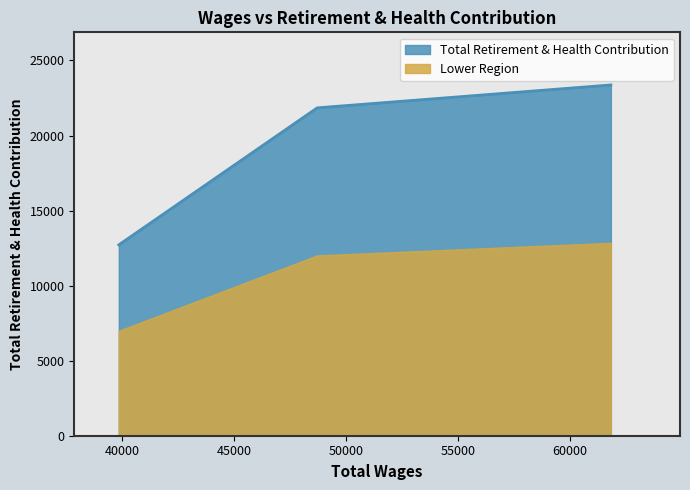

Reading left to right, what are all the values shown in this chart?

61843.0=23368	48710.0=21842	39837.0=12716